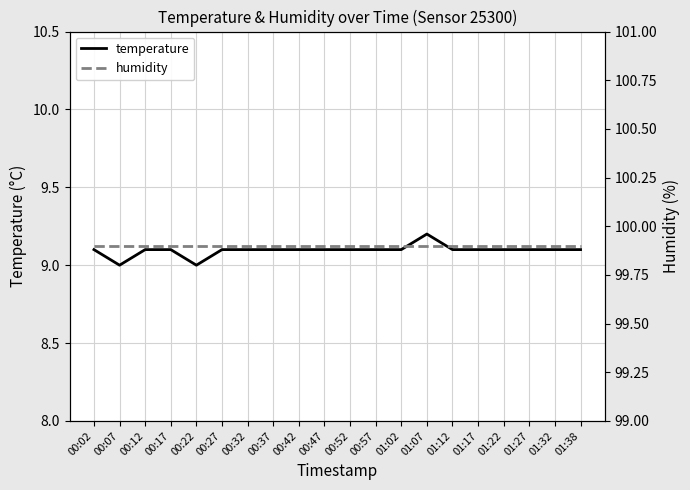

True or false: humidity and temperature intersect in this chart.

False